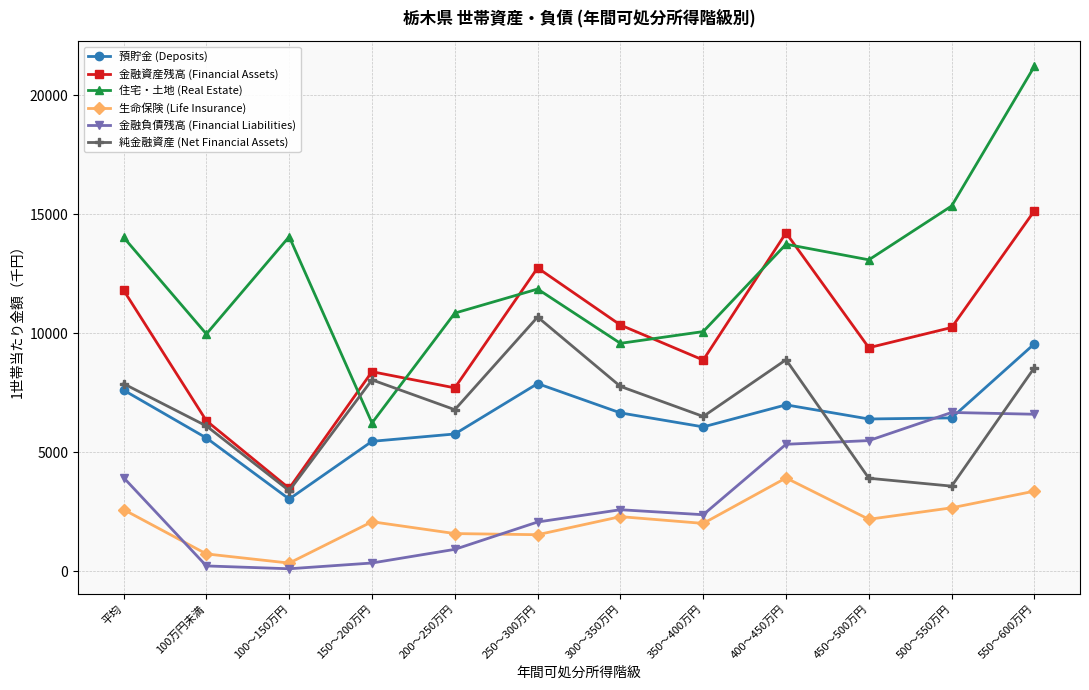

True or false: 住宅・土地 (Real Estate) and 生命保険 (Life Insurance) intersect in this chart.

False